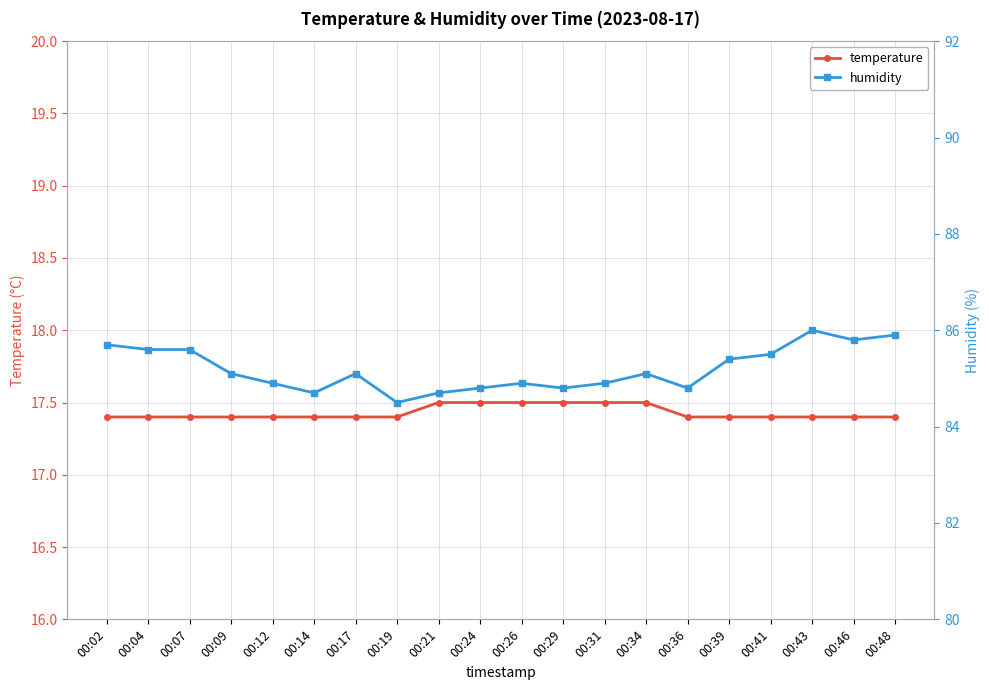

What is the spread (max minus min) of values at 00:04?

68.2